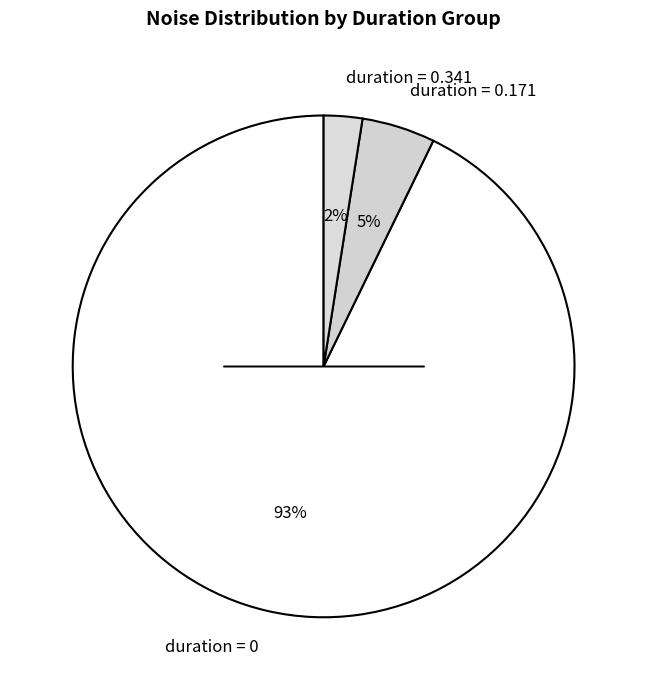

Between duration = 0.171 and duration = 0, which is larger?

duration = 0